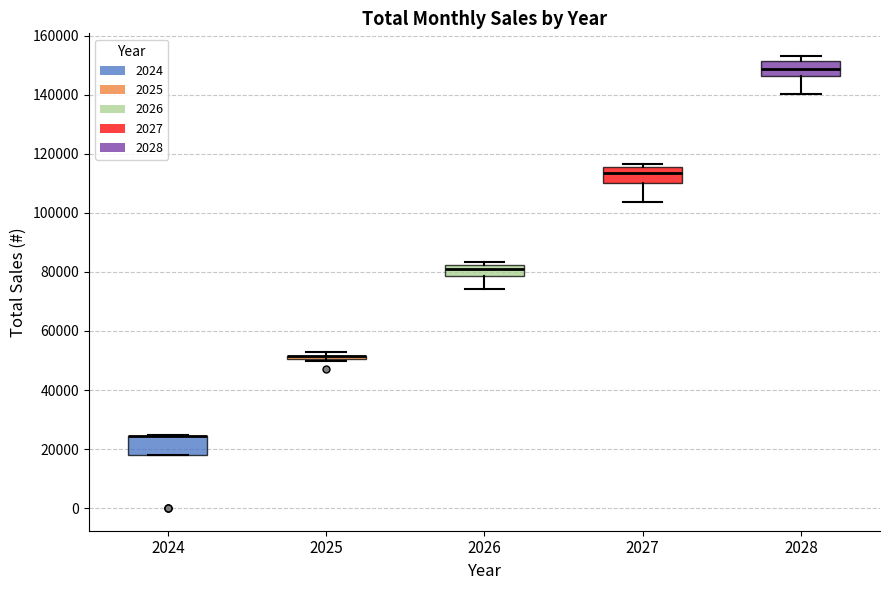

Where is the upper edge of the box at x = 2026 on the y-axis? The values are not printed on the chart, so give them approximately, as read against the axis.

82000